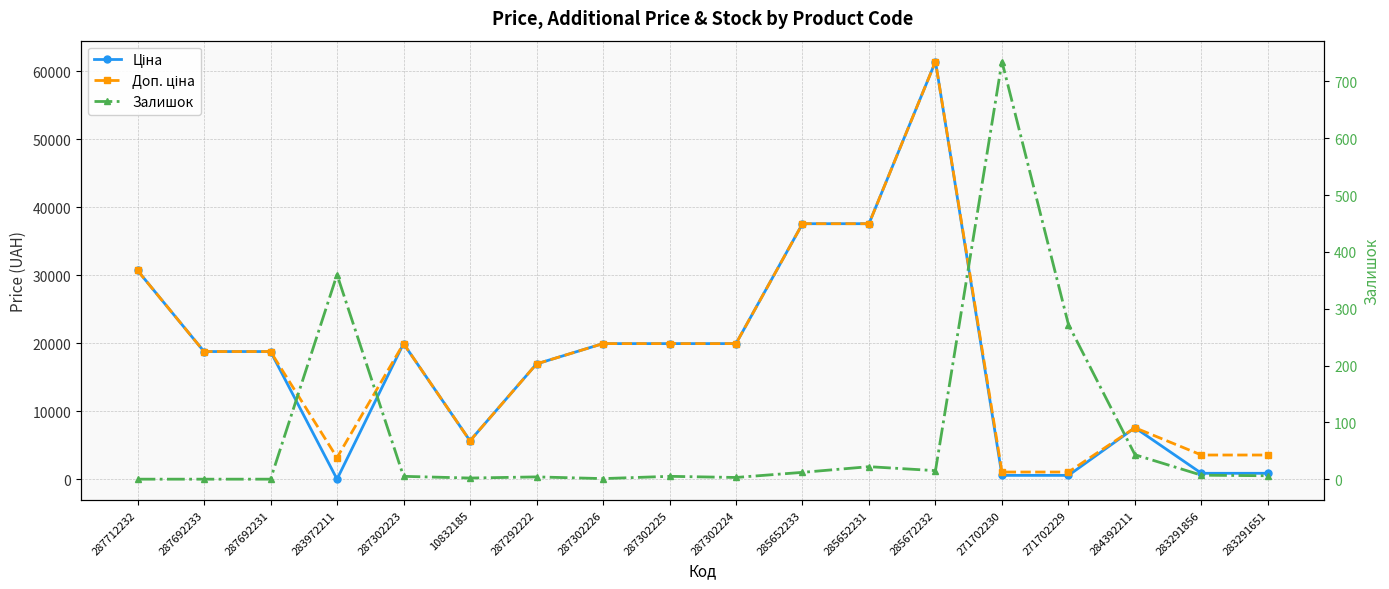

What is the sum of all Доп. ціна values?

327571.1